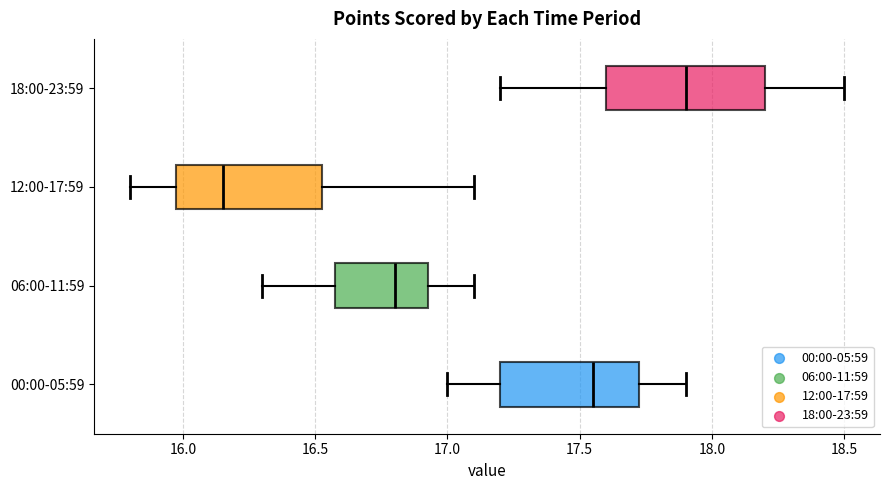

Reading bottom to top, transcribe this box plot: for each box, give where its median line is, the range the box spans, and where its two whiskers end, as read against the x-axis. The values are not printed on the chart, so give them approximately, as read against the axis.

00:00-05:59: median 17.55, box 17.20 to 17.75, whiskers 17.00 to 17.90
06:00-11:59: median 16.80, box 16.60 to 16.95, whiskers 16.30 to 17.10
12:00-17:59: median 16.15, box 16.00 to 16.55, whiskers 15.80 to 17.10
18:00-23:59: median 17.90, box 17.60 to 18.20, whiskers 17.20 to 18.50